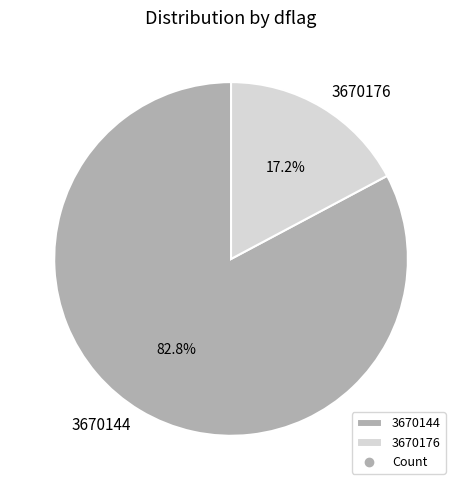

To the nearest percent, what portion does 3670176 represent?

17%